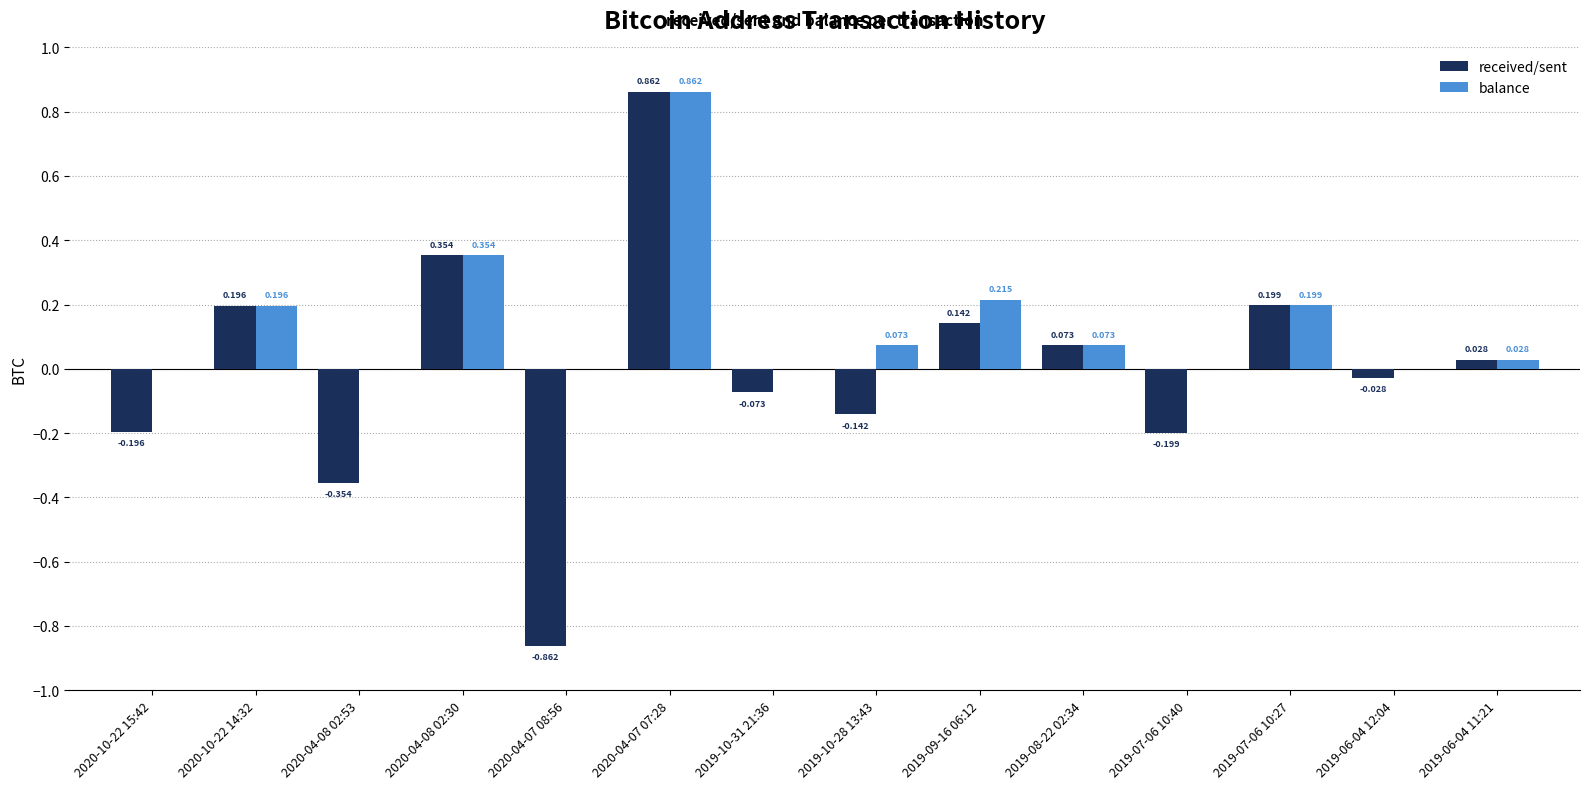

Is the value of balance at 2020-10-22 14:32 greater than the value of received/sent at 2020-04-07 08:56?

Yes